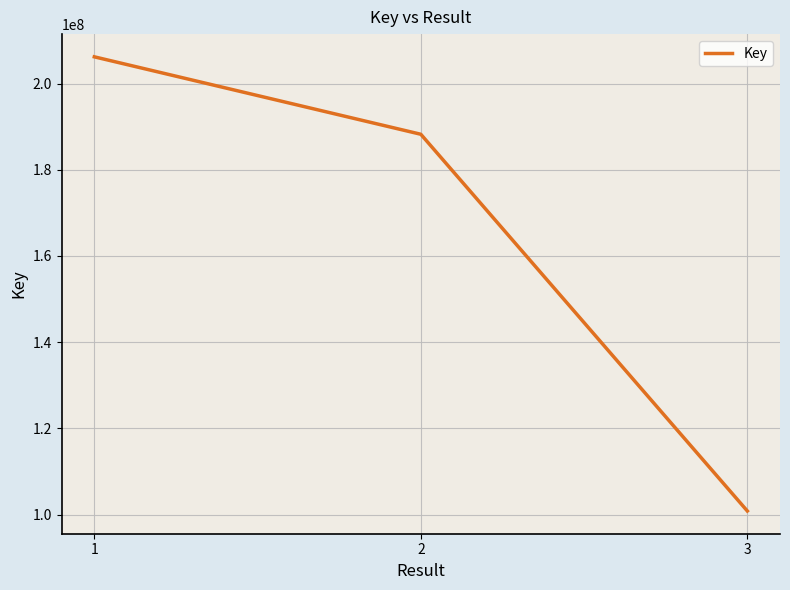

Reading left to right, transcribe all the data shown in this chart.

206203402	188236747	100834873